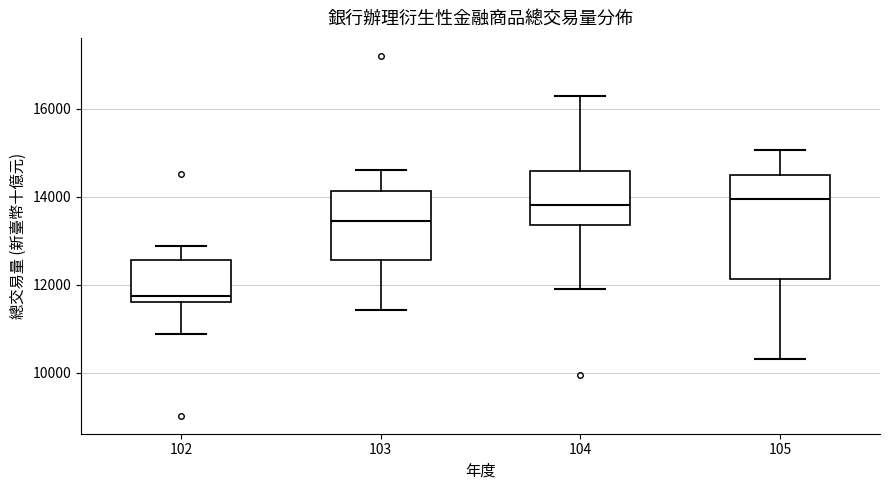

Where does the upper whisker of the box at x = 105 end on the y-axis? The values are not printed on the chart, so give them approximately, as read against the axis.

15000